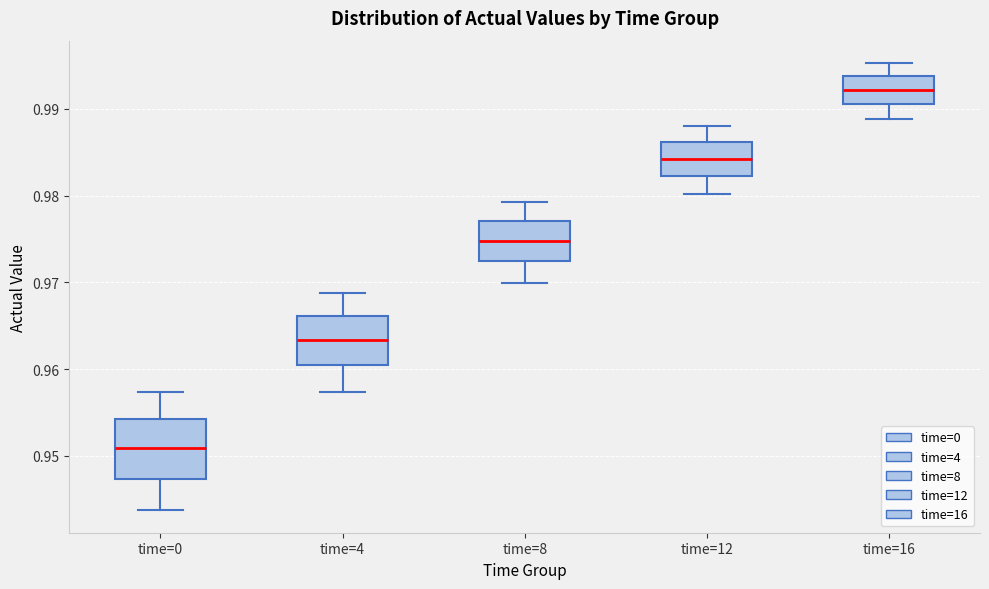

Reading left to right, transcribe this box plot: for each box, give where its median line is, the range the box spans, and where its two whiskers end, as read against the y-axis. The values are not printed on the chart, so give them approximately, as read against the axis.

time=0: median 0.951, box 0.947 to 0.954, whiskers 0.944 to 0.957
time=4: median 0.963, box 0.960 to 0.966, whiskers 0.957 to 0.969
time=8: median 0.975, box 0.972 to 0.977, whiskers 0.970 to 0.979
time=12: median 0.984, box 0.982 to 0.986, whiskers 0.980 to 0.988
time=16: median 0.992, box 0.991 to 0.994, whiskers 0.989 to 0.995